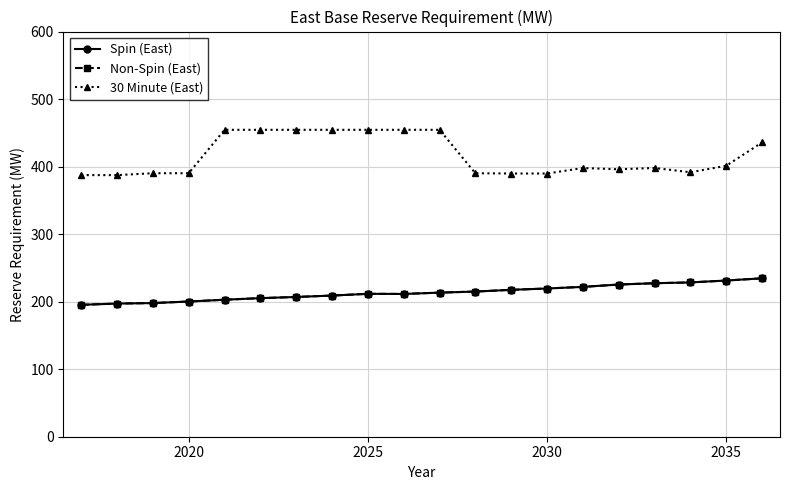

Which series has the largest total across all categories?

30 Minute (East)